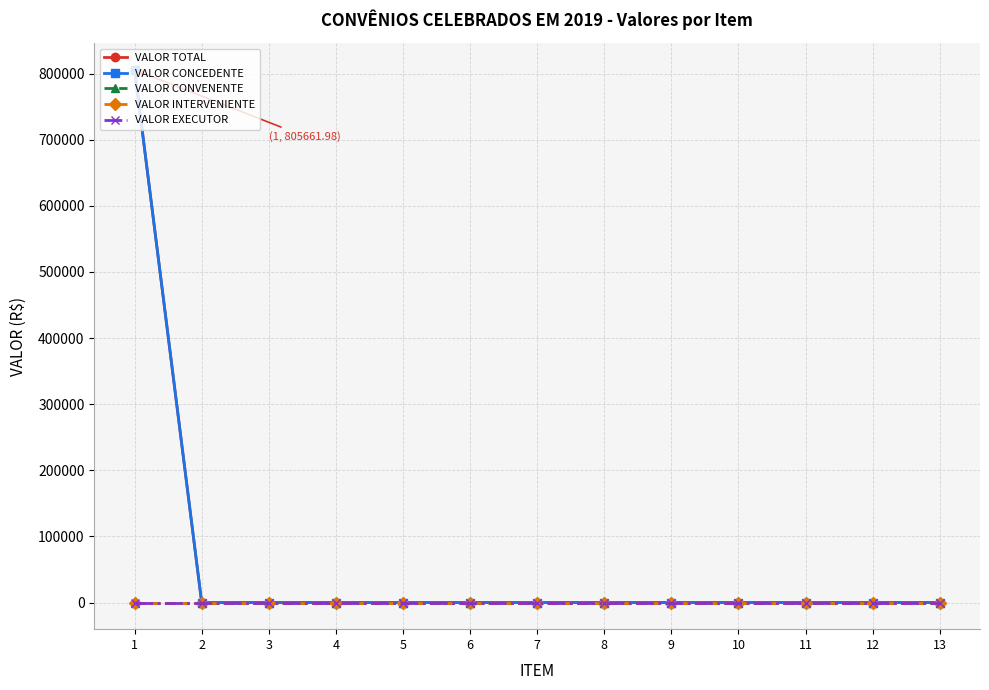

True or false: VALOR EXECUTOR and VALOR INTERVENIENTE cross at least once.

False